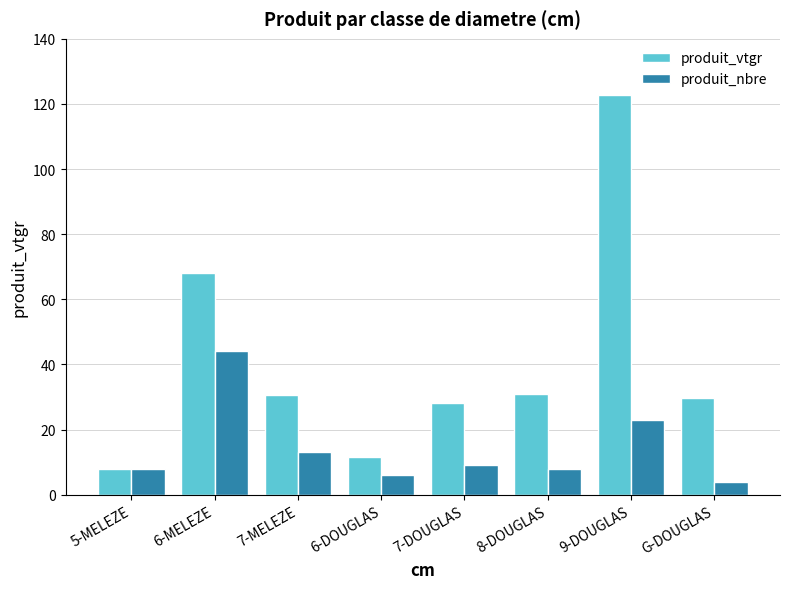

What is the value of the produit_nbre bar at the 4th from the left?

6.0